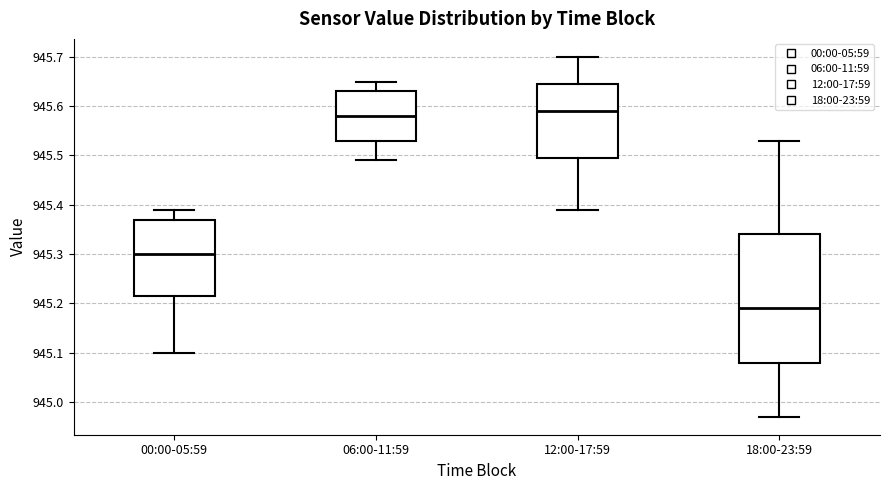

Reading left to right, transcribe this box plot: for each box, give where its median line is, the range the box spans, and where its two whiskers end, as read against the y-axis. The values are not printed on the chart, so give them approximately, as read against the axis.

00:00-05:59: median 945.30, box 945.22 to 945.37, whiskers 945.10 to 945.39
06:00-11:59: median 945.58, box 945.53 to 945.63, whiskers 945.49 to 945.65
12:00-17:59: median 945.59, box 945.50 to 945.65, whiskers 945.39 to 945.70
18:00-23:59: median 945.19, box 945.08 to 945.34, whiskers 944.97 to 945.53